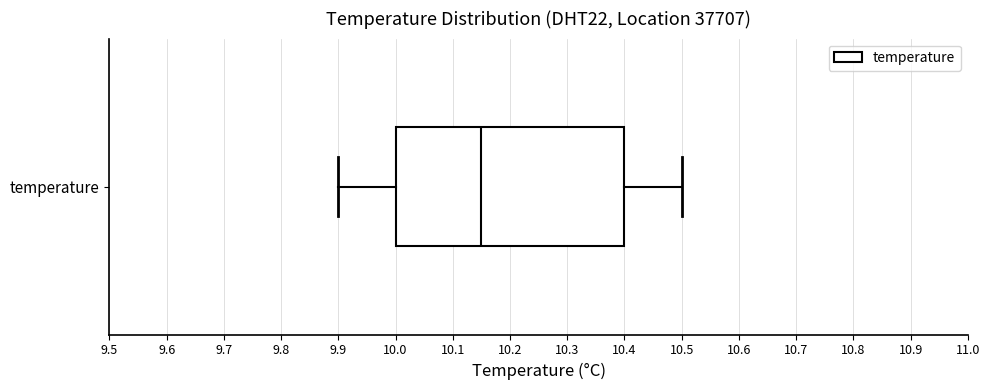

Read this box plot against the x-axis: the position of the median line, the range covered by the box, and the ends of both whiskers. The values are not printed on the chart, so give them approximately, as read against the axis.

median 10.15, box 10.00 to 10.40, whiskers 9.90 to 10.50